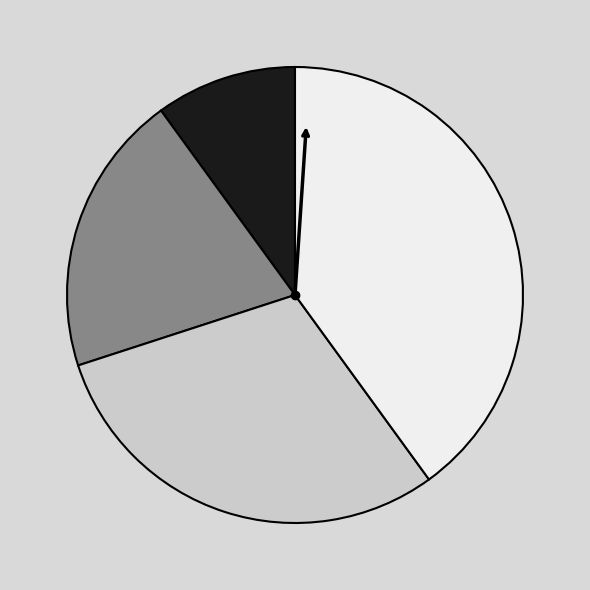

Does any single category account for the majority?

No